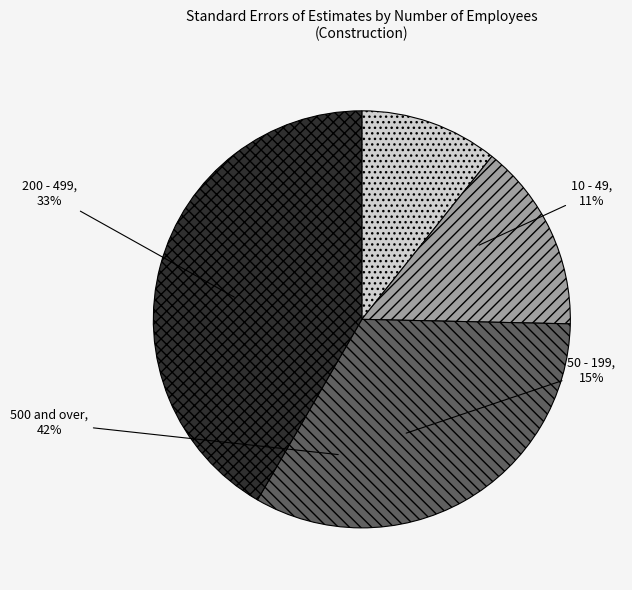

Is there a majority slice in this chart?

No